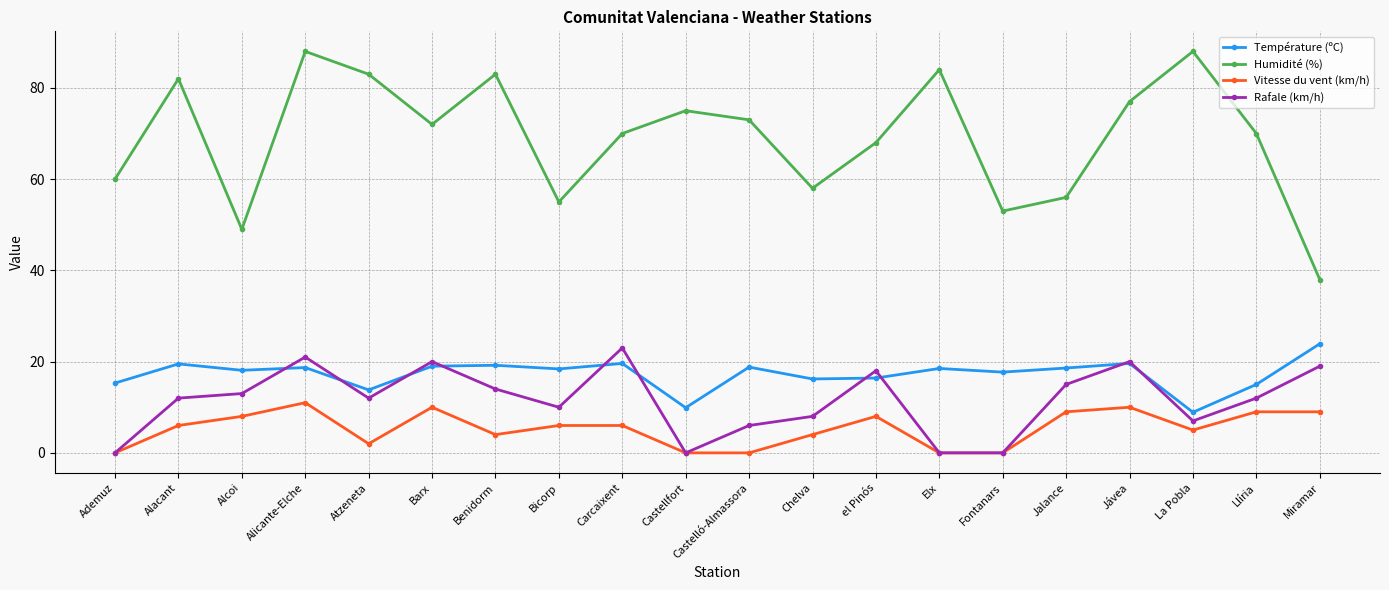

Does the chart have visible grid lines?

Yes